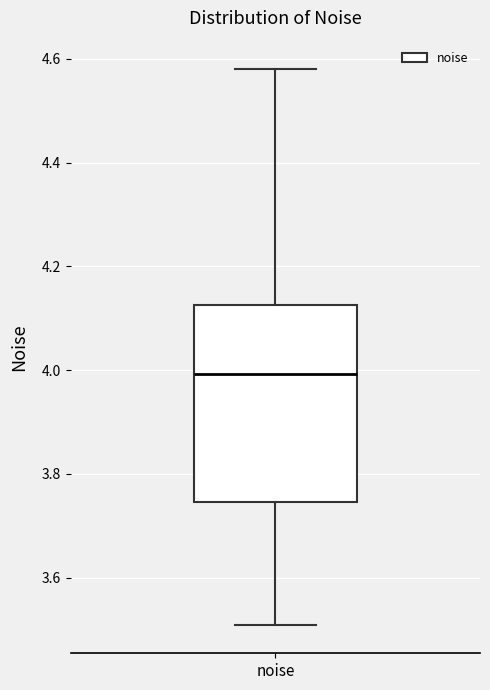

Where does the median line of the box for noise sit on the y-axis? The values are not printed on the chart, so give them approximately, as read against the axis.

4.00